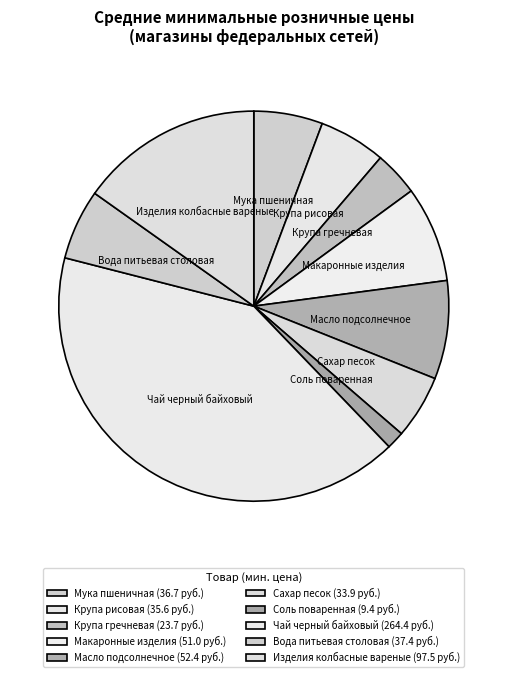

To the nearest percent, what portion does Масло подсолнечное represent?

8%